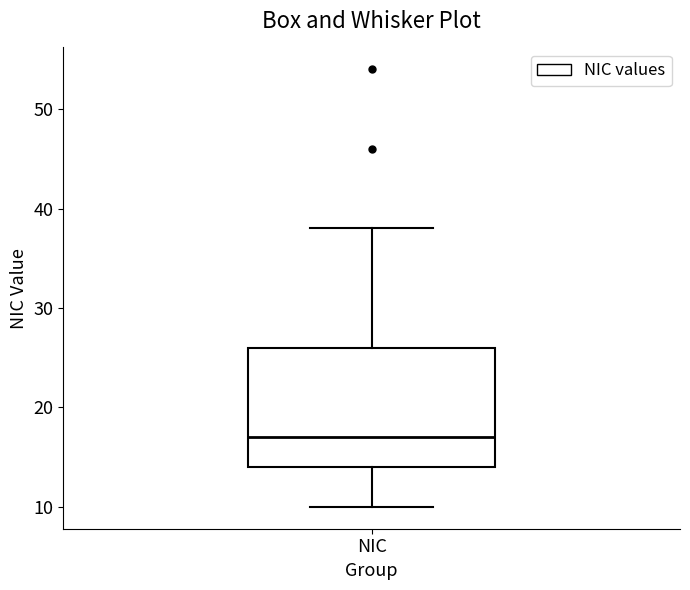

Read this box plot against the y-axis: the position of the median line, the range covered by the box, and the ends of both whiskers. The values are not printed on the chart, so give them approximately, as read against the axis.

median 17, box 14 to 26, whiskers 10 to 38